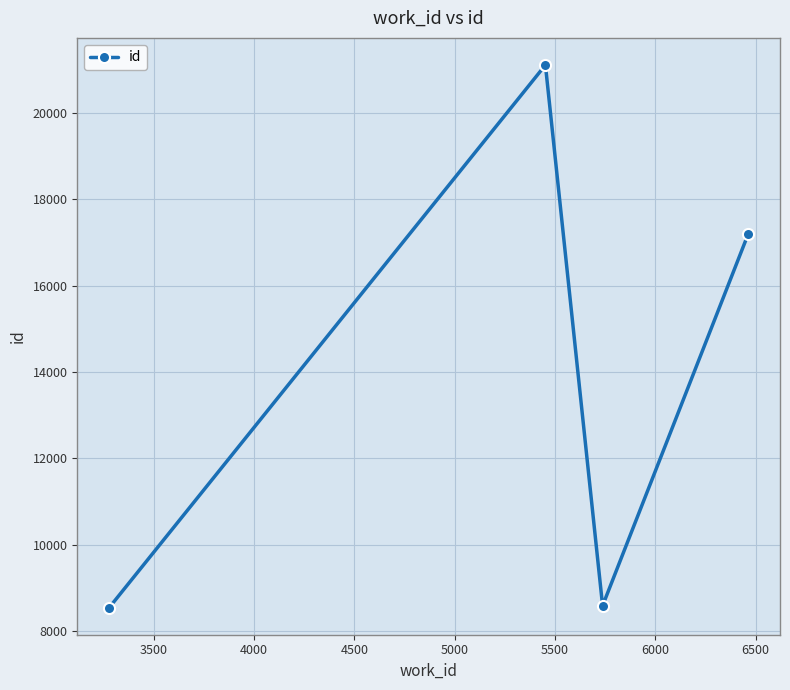

What is the maximum value shown in the chart?

21110